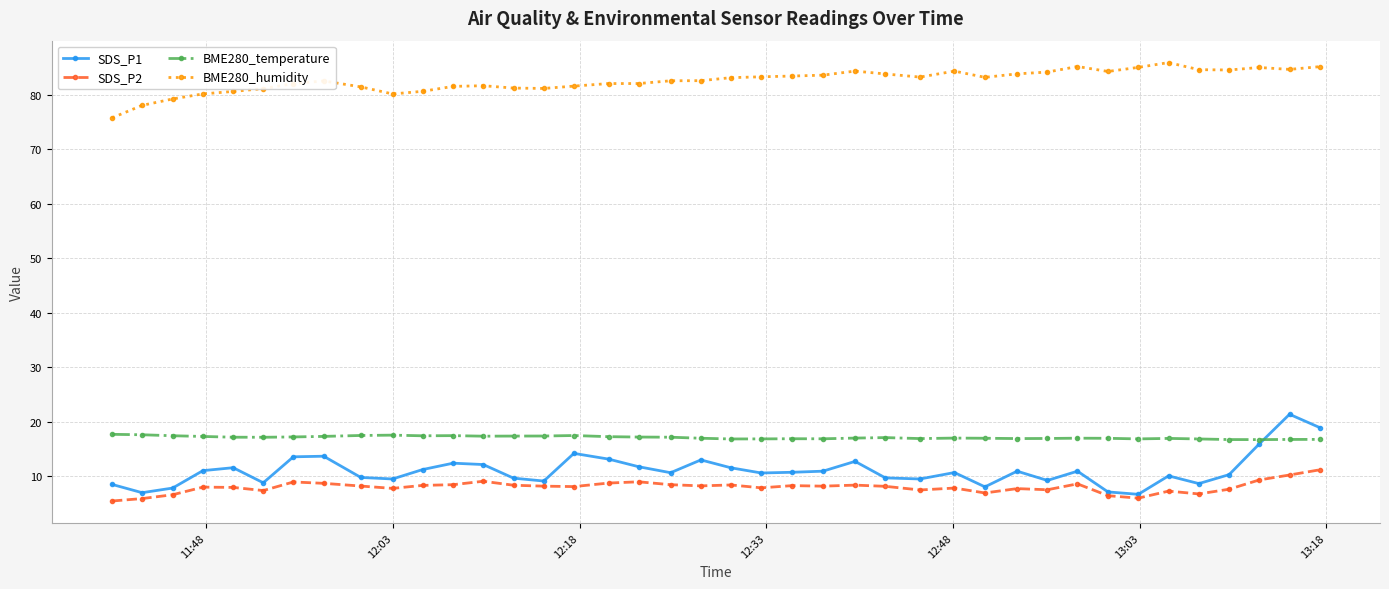

Rank the series by their maximum value, from lowest to highest.

SDS_P2, BME280_temperature, SDS_P1, BME280_humidity